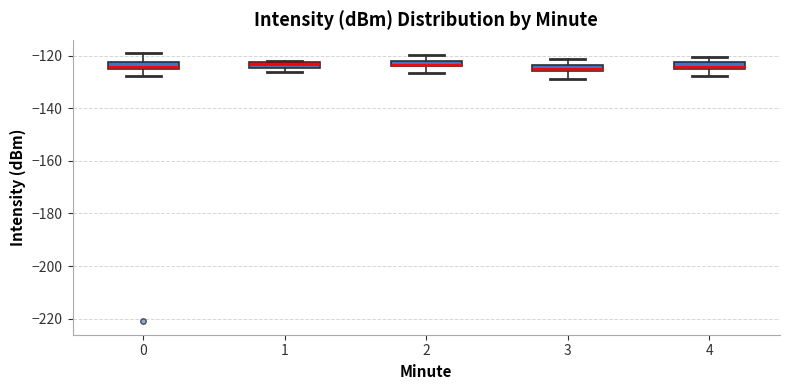

Where does the lower whisker of the box at x = 3 end on the y-axis? The values are not printed on the chart, so give them approximately, as read against the axis.

-128